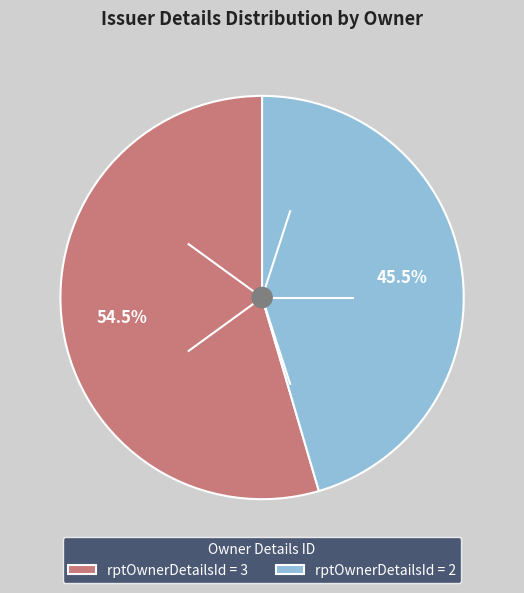

How many segments does this pie chart have?

2